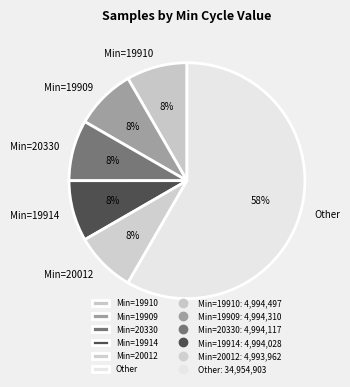

The Min=19910 slice represents 8% of the pie. True or false?

True